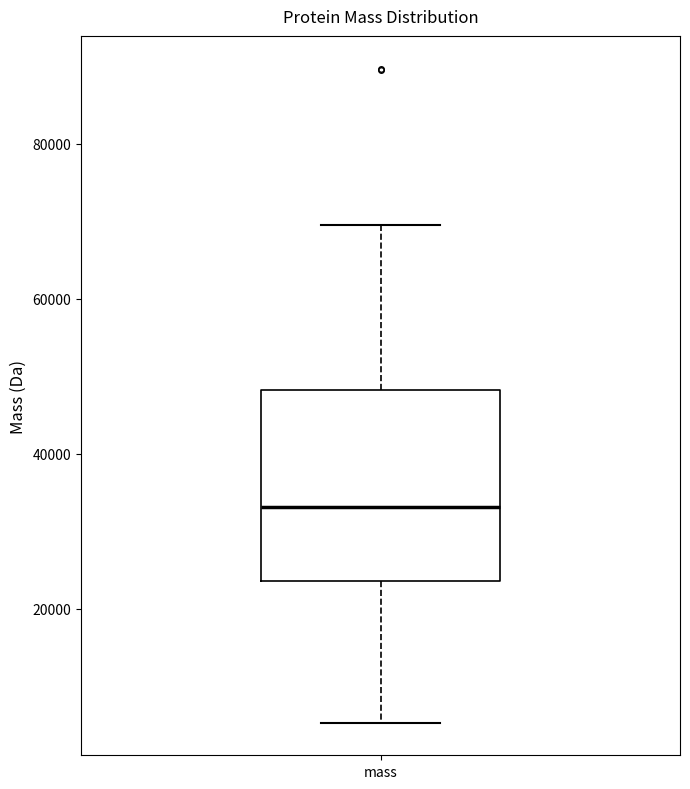

Where is the lower edge of the box for mass on the y-axis? The values are not printed on the chart, so give them approximately, as read against the axis.

24000